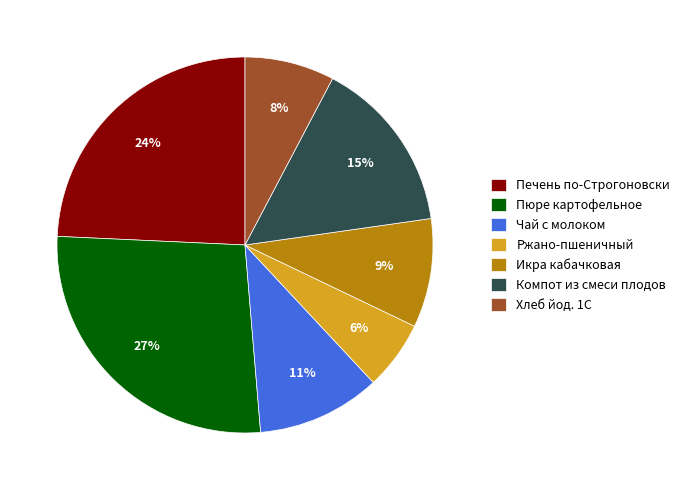

To the nearest percent, what portion does Печень по-Строгоновски represent?

24%